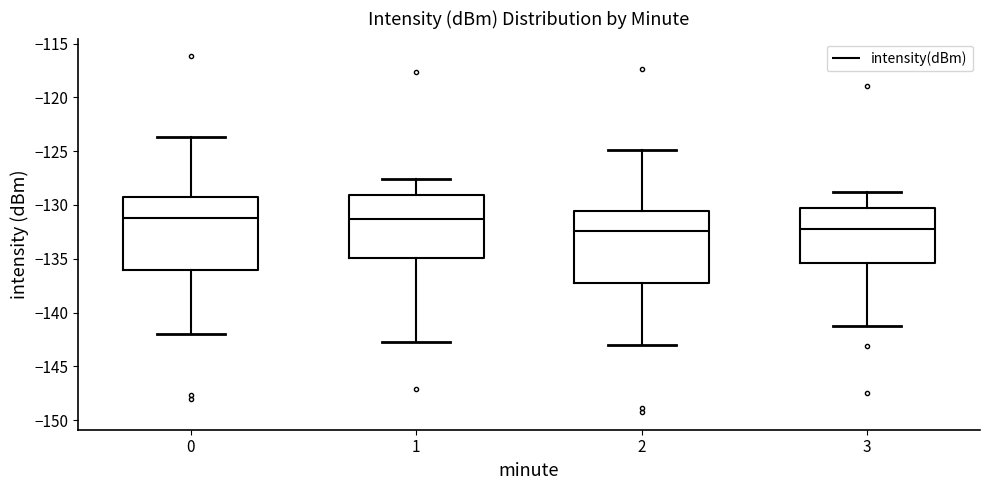

Where does the lower whisker of the box at x = 3 end on the y-axis? The values are not printed on the chart, so give them approximately, as read against the axis.

-141.0